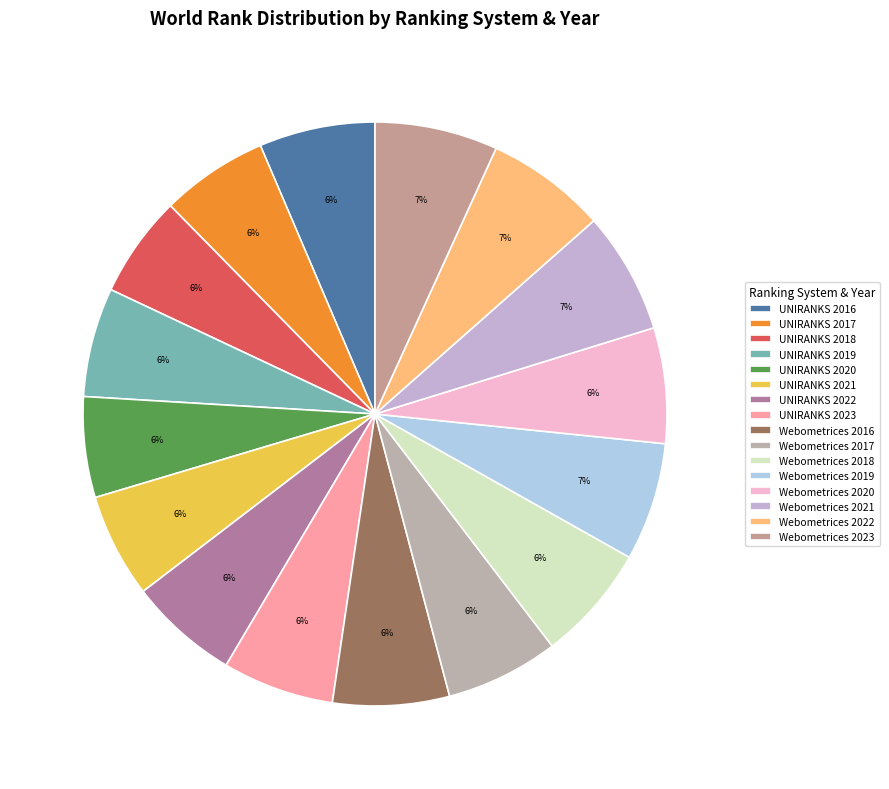

Which has a higher value, UNIRANKS 2018 or Webometrices 2017?

Webometrices 2017